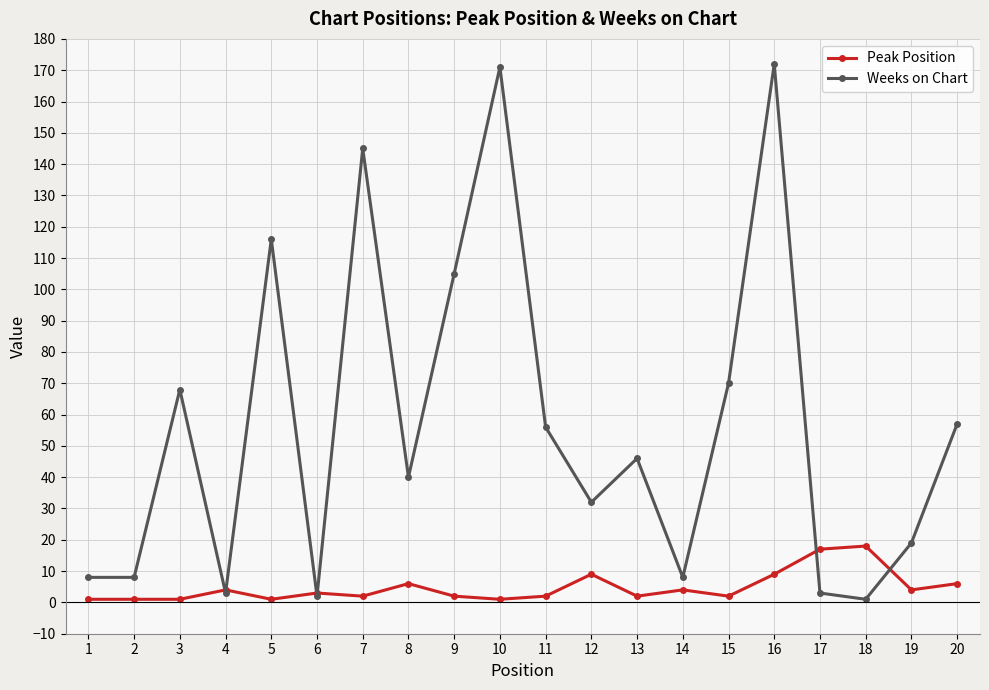

What is the sum of all Weeks on Chart values?

1130